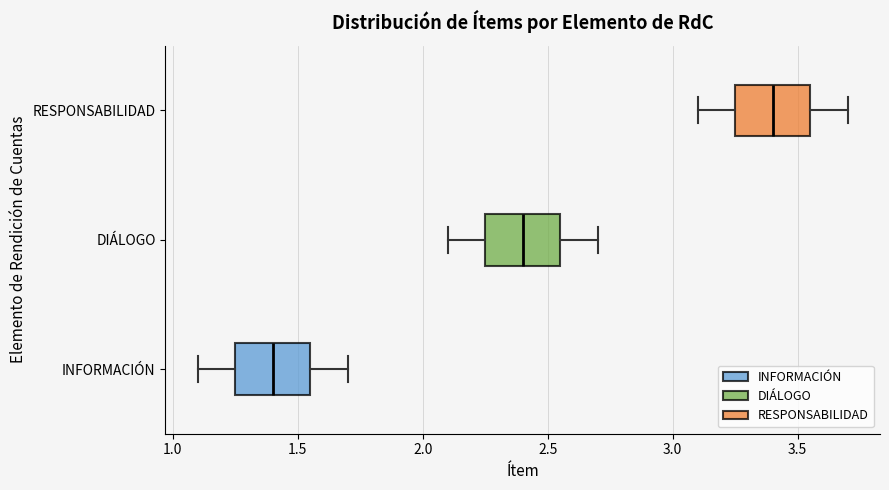

Which box's median line is the furthest to the left?

INFORMACIÓN